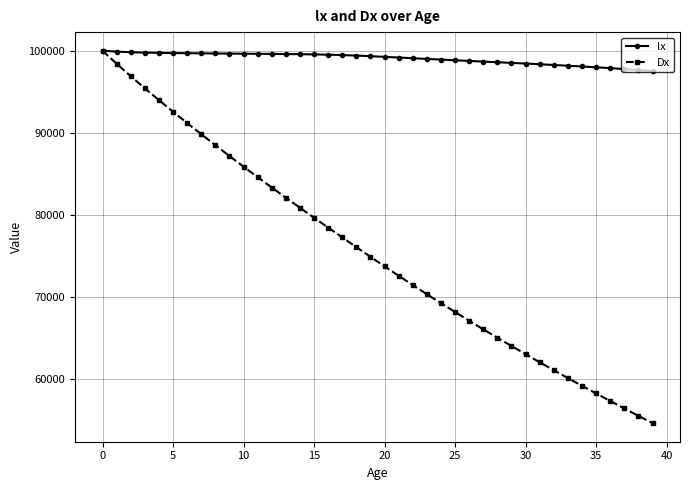

Does the chart display data point markers on the line(s)?

Yes